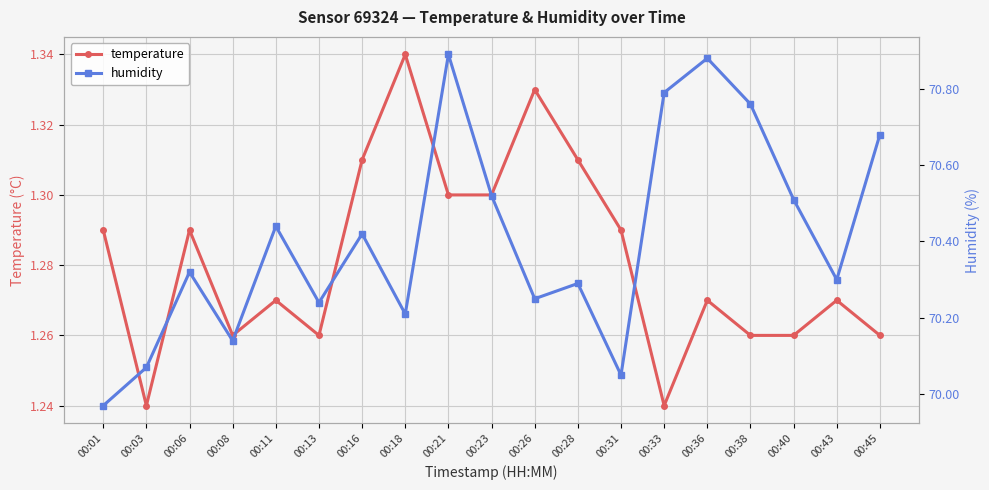

In temperature, how many points are higher than both neighbors (excluding endpoints)?

6